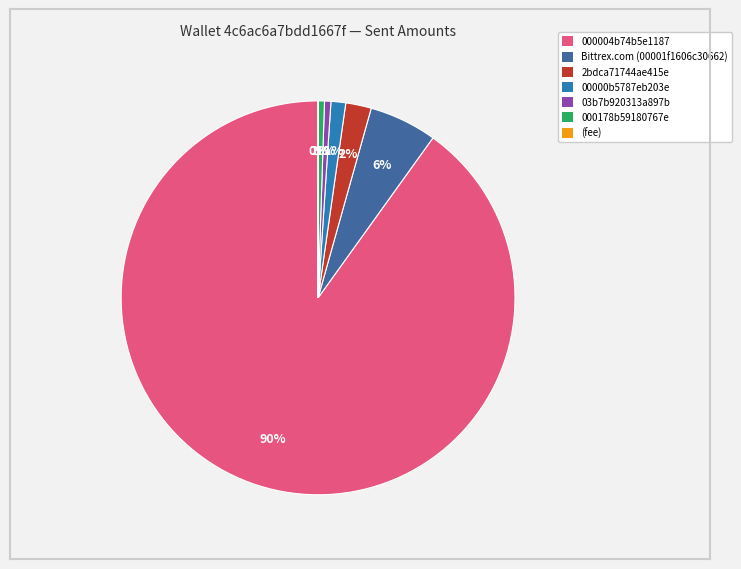

Is it true that 000178b59180767e is 1% of the pie?

True